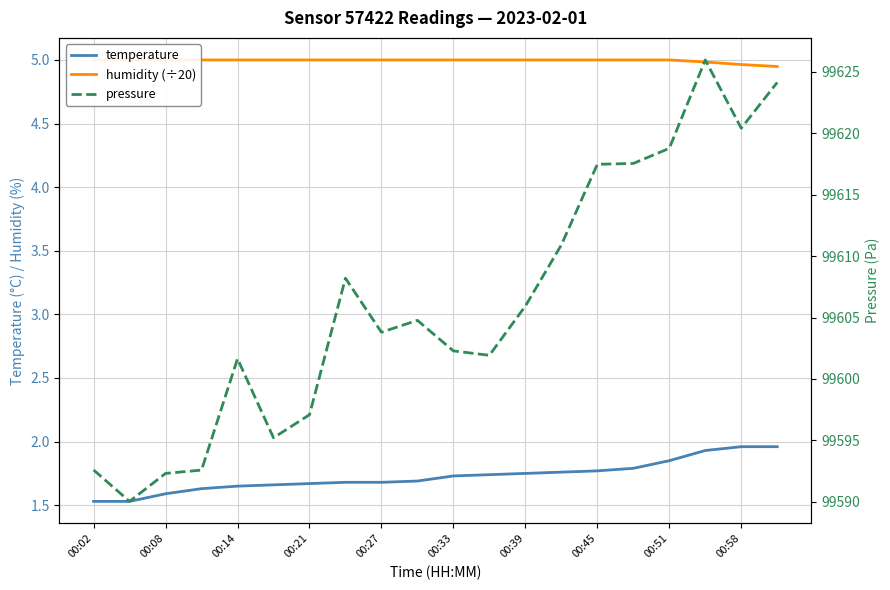

In pressure, how many points are higher than both neighbors (excluding endpoints)?

4